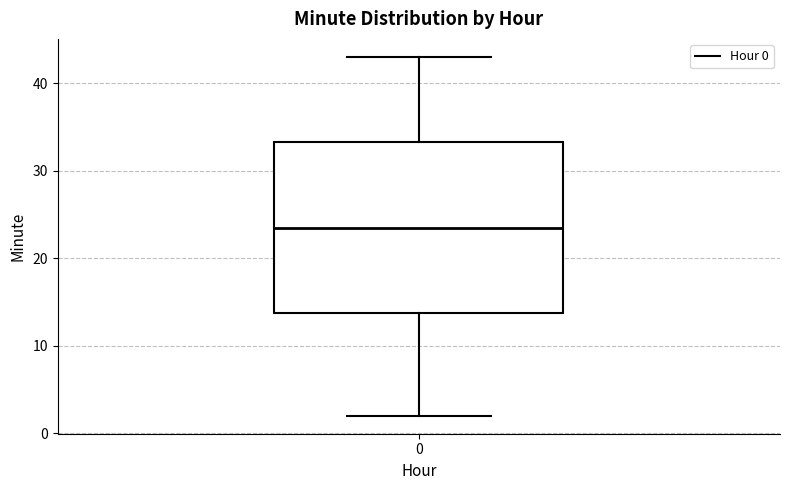

Read this box plot against the y-axis: the position of the median line, the range covered by the box, and the ends of both whiskers. The values are not printed on the chart, so give them approximately, as read against the axis.

median 24, box 14 to 33, whiskers 2 to 43